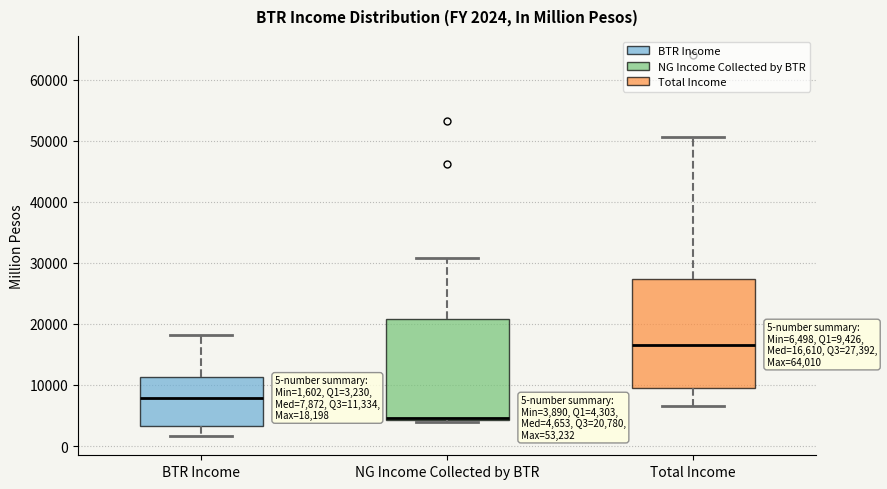

Comparing the boxes themselves (not the whiskers), which one is the tallest?

Total Income